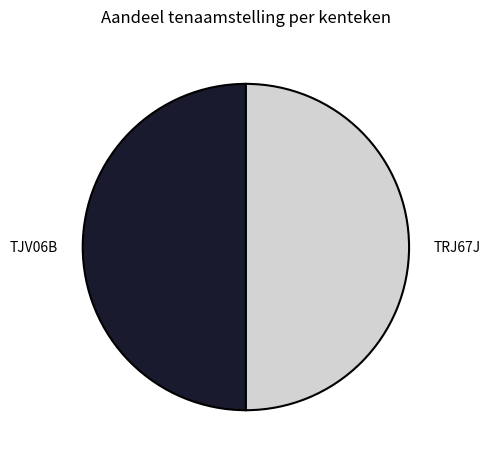

How many slices are in this pie chart?

2